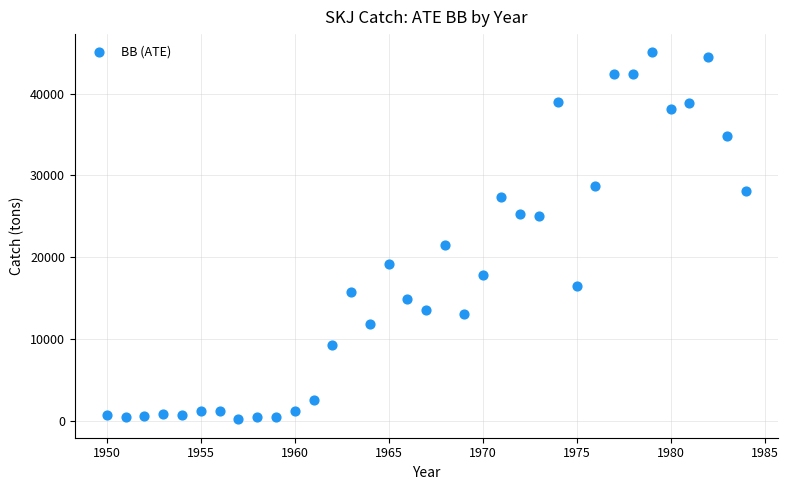

What Y value in the scatter plot is closest to 22600?

21532